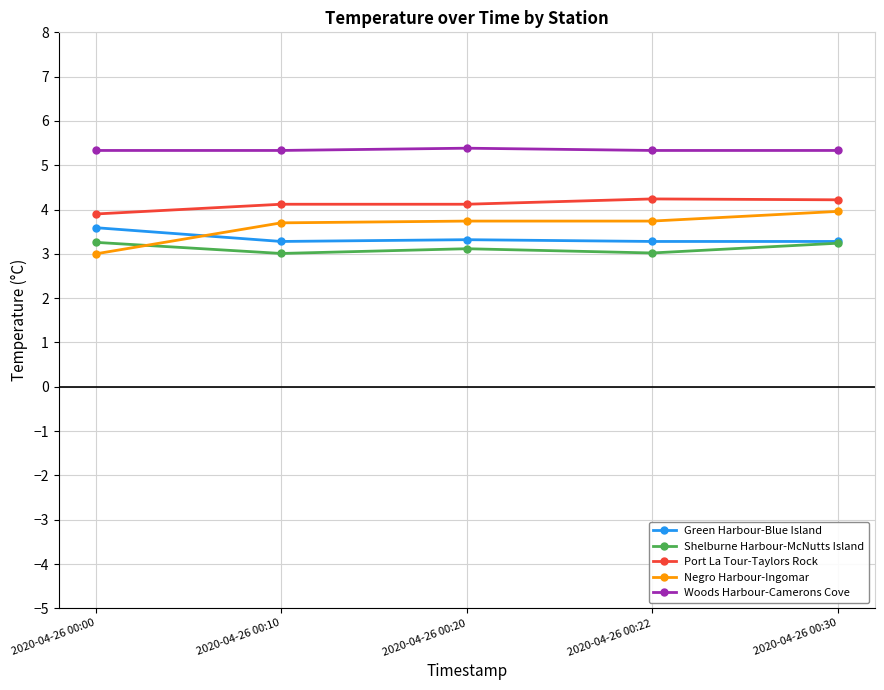

What is the value of the Negro Harbour-Ingomar point at the 2nd from the left?

3.7